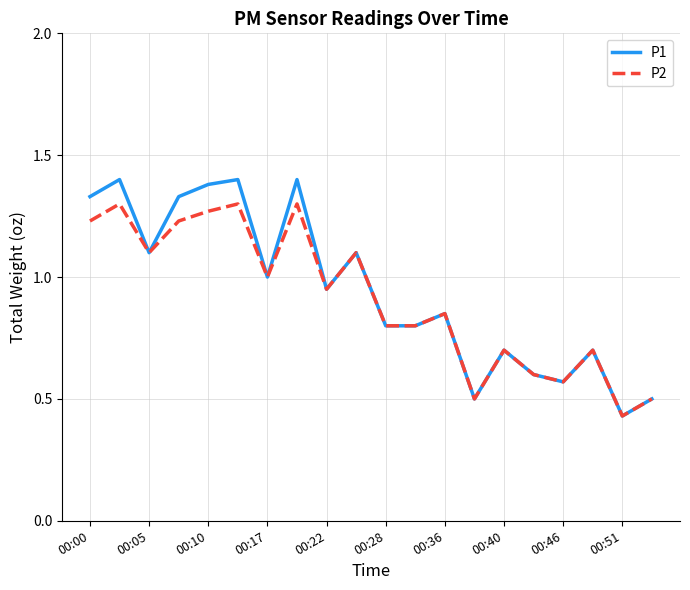

List the series in order of their peak value, lowest first.

P2, P1